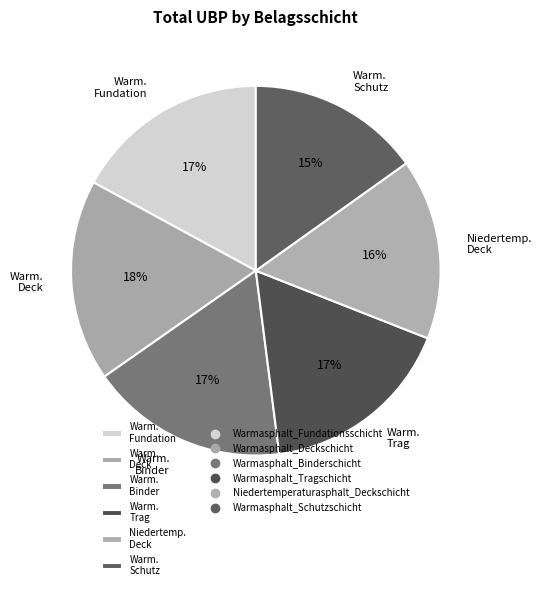

Is there a majority slice in this chart?

No